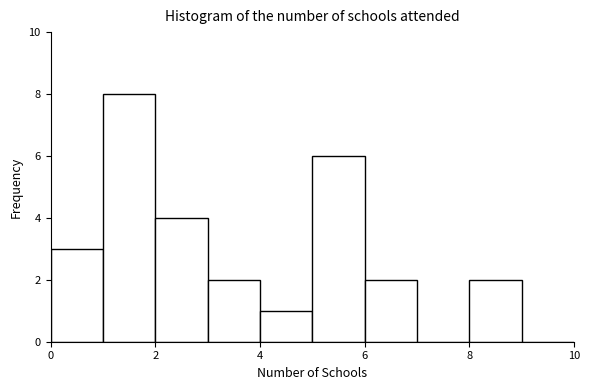

Which range on the x-axis has the tallest bar?

1 to 2